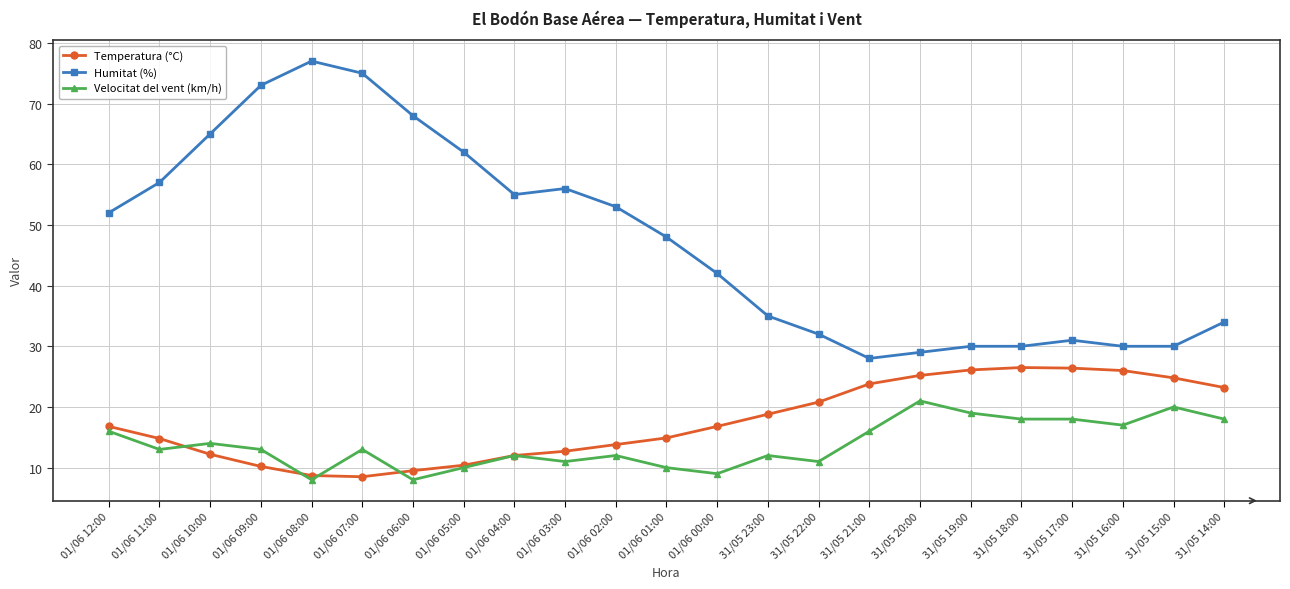

List the series in order of their peak value, lowest first.

Velocitat del vent (km/h), Temperatura (°C), Humitat (%)